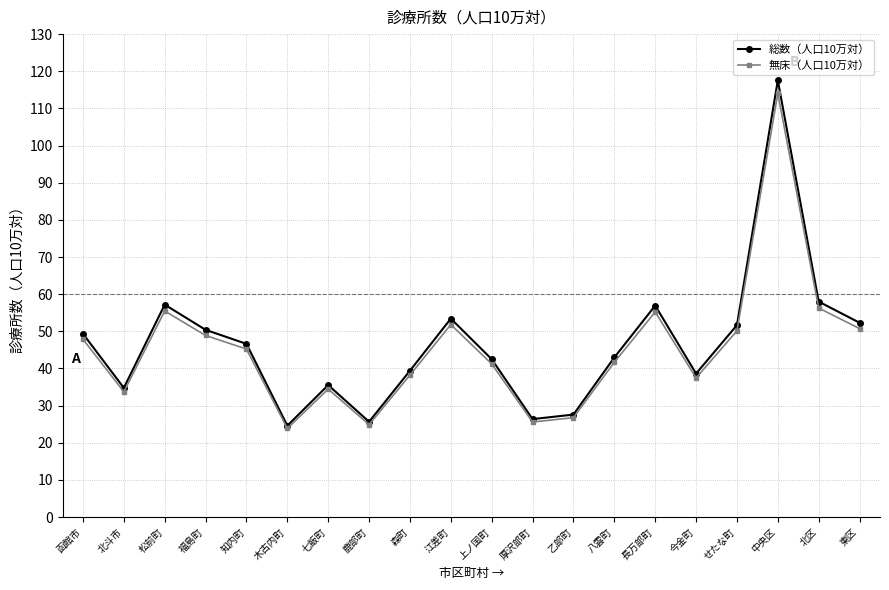

Rank the series at 七飯町 from highest to lowest value.

総数（人口10万対）, 無床（人口10万対）